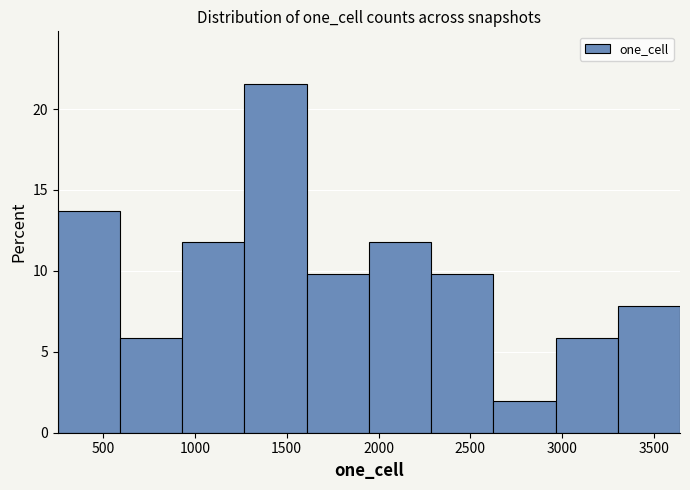

Reading left to right, list every bar in this chart as the range it spans on the x-axis followed by its height. Neither the bar edges nor the heights are printed on the chart, so give them approximately, as read against the axes.

250 to 600: 13.5
600 to 950: 6.0
950 to 1250: 12.0
1250 to 1600: 21.5
1600 to 1950: 10.0
1950 to 2300: 12.0
2300 to 2600: 10.0
2600 to 2950: 2.0
2950 to 3300: 6.0
3300 to 3650: 8.0